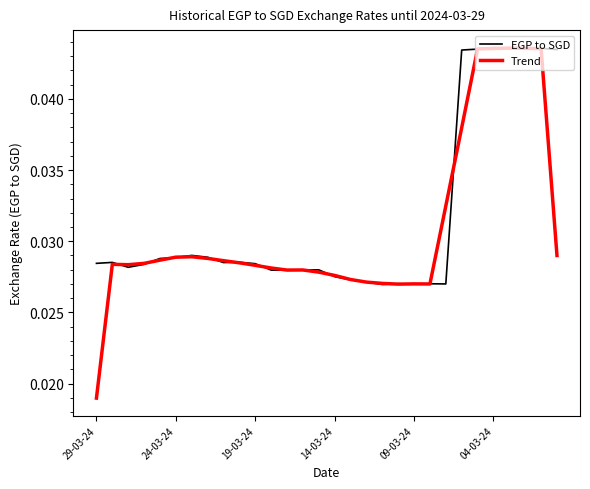

Count the number of categories in the chart.

30